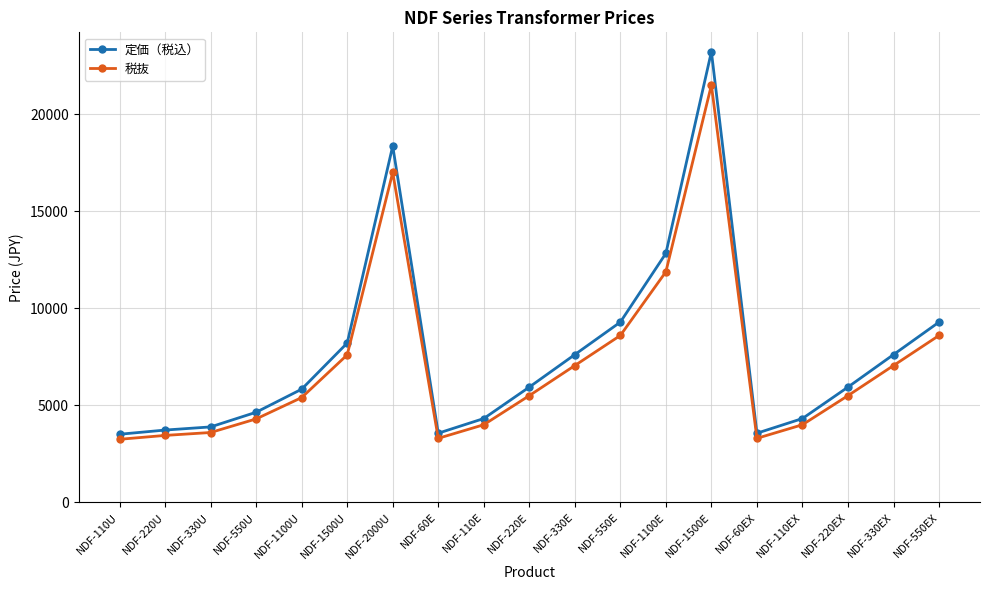

What is the maximum value shown in the chart?

23220.0